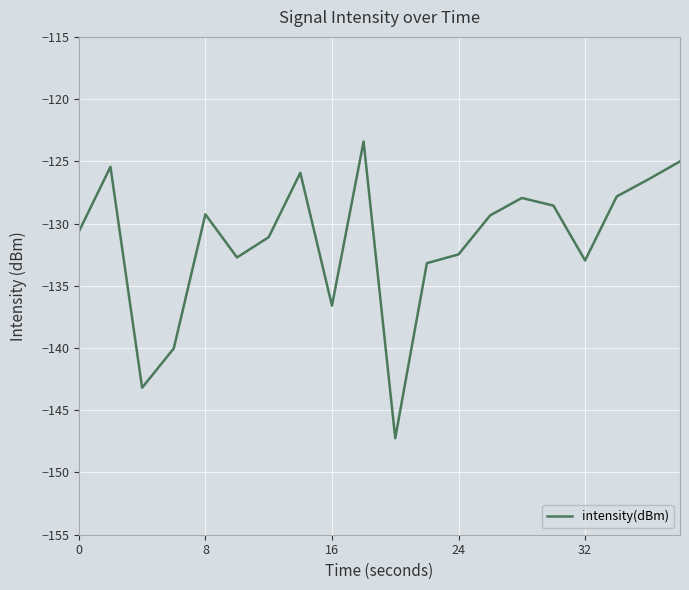

What is the difference between the maximum and minimum values?

23.8